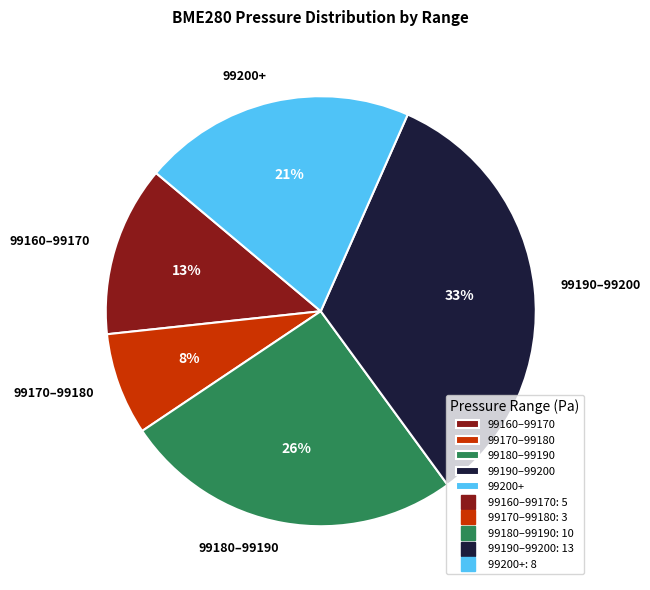

To the nearest percent, what is the average slice percentage?

20%